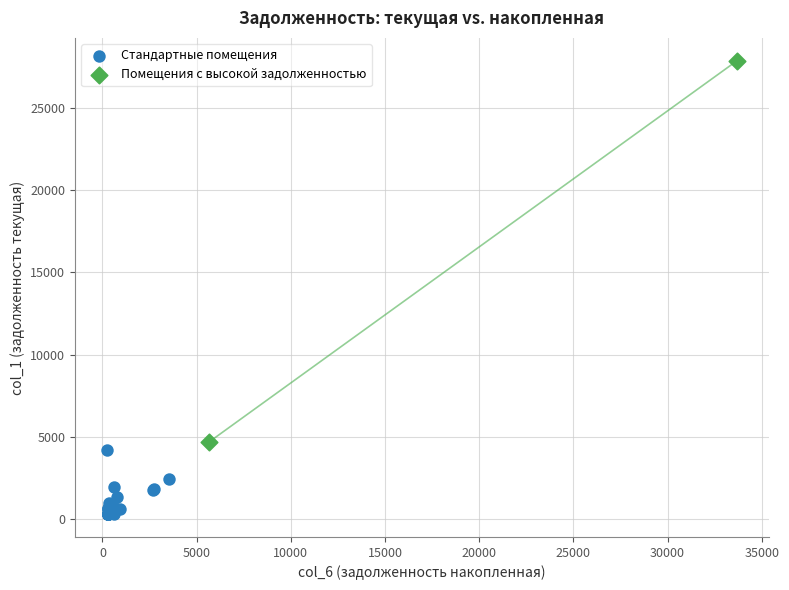

Which series has the widest spread of Y values?

Помещения с высокой задолженностью